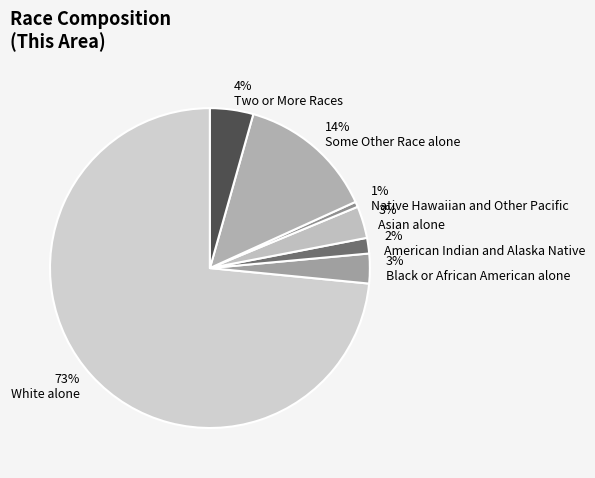

To the nearest percent, what percentage of the pie is Asian alone?

3%